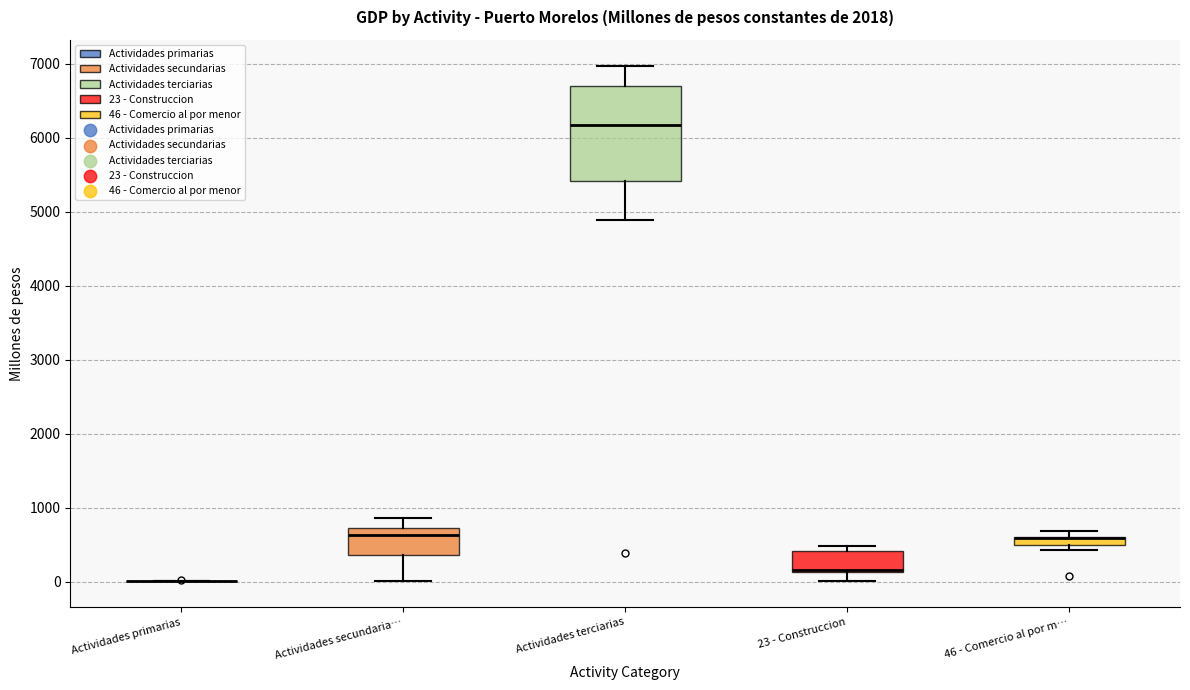

Comparing the boxes themselves (not the whiskers), which one is the tallest?

Actividades terciarias